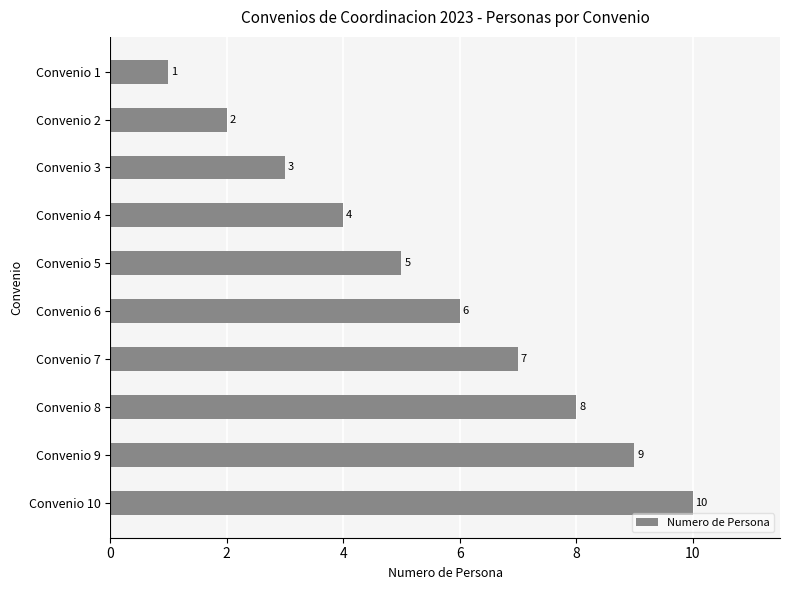

What is the change in value from Convenio 2 to Convenio 3?

+1